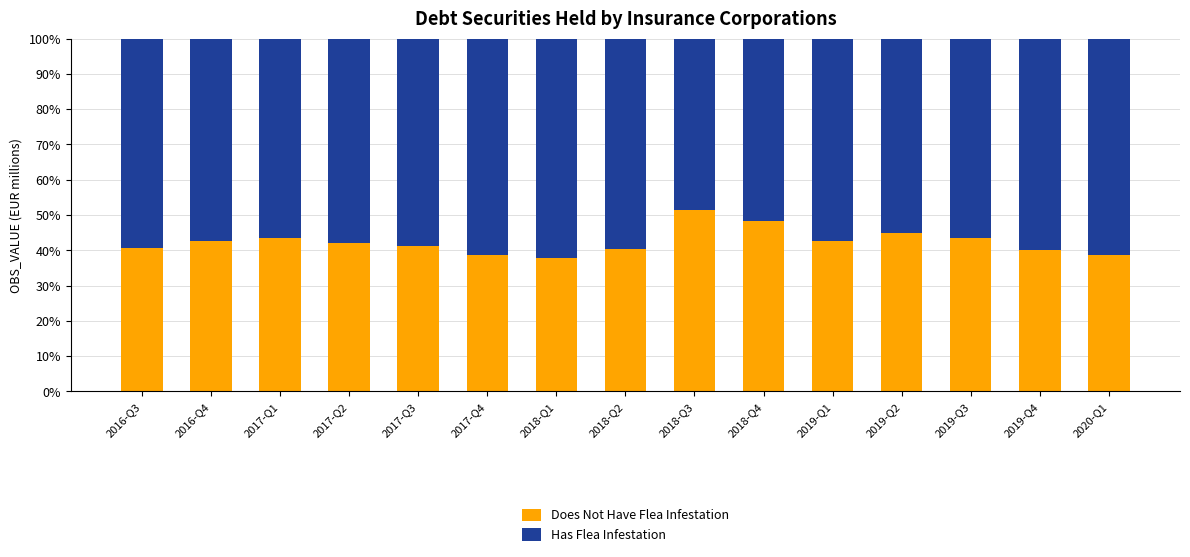

What is the total value across all series at 2017-Q1?

100.0